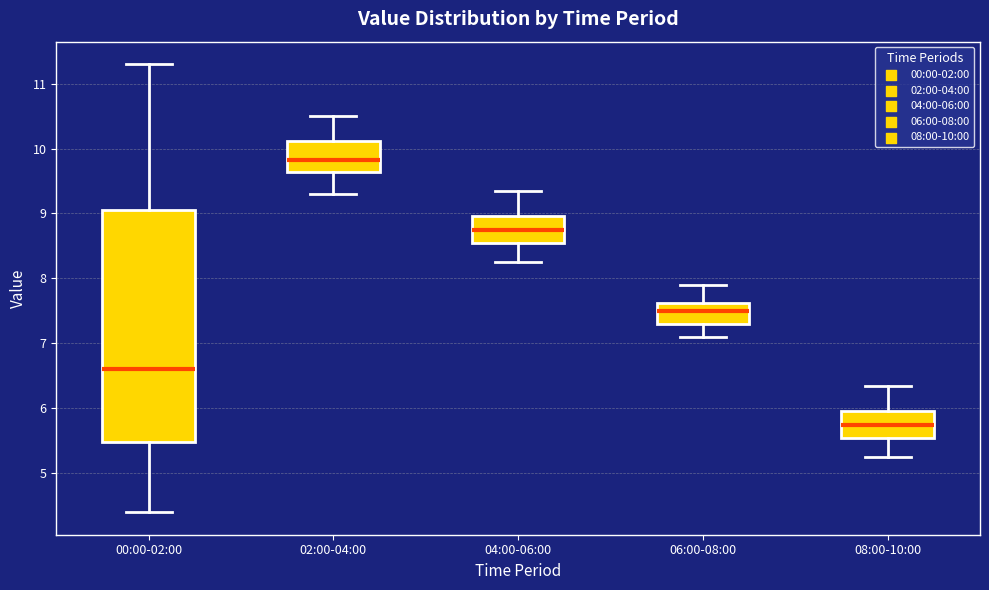

Reading left to right, read every box against the y-axis: the position of its median line, the range the box covers, and the ends of its whiskers. The values are not printed on the chart, so give them approximately, as read against the axis.

00:00-02:00: median 6.6, box 5.5 to 9.1, whiskers 4.4 to 11.3
02:00-04:00: median 9.8, box 9.6 to 10.1, whiskers 9.3 to 10.5
04:00-06:00: median 8.8, box 8.6 to 9.0, whiskers 8.3 to 9.4
06:00-08:00: median 7.5, box 7.3 to 7.6, whiskers 7.1 to 7.9
08:00-10:00: median 5.8, box 5.6 to 6.0, whiskers 5.3 to 6.4